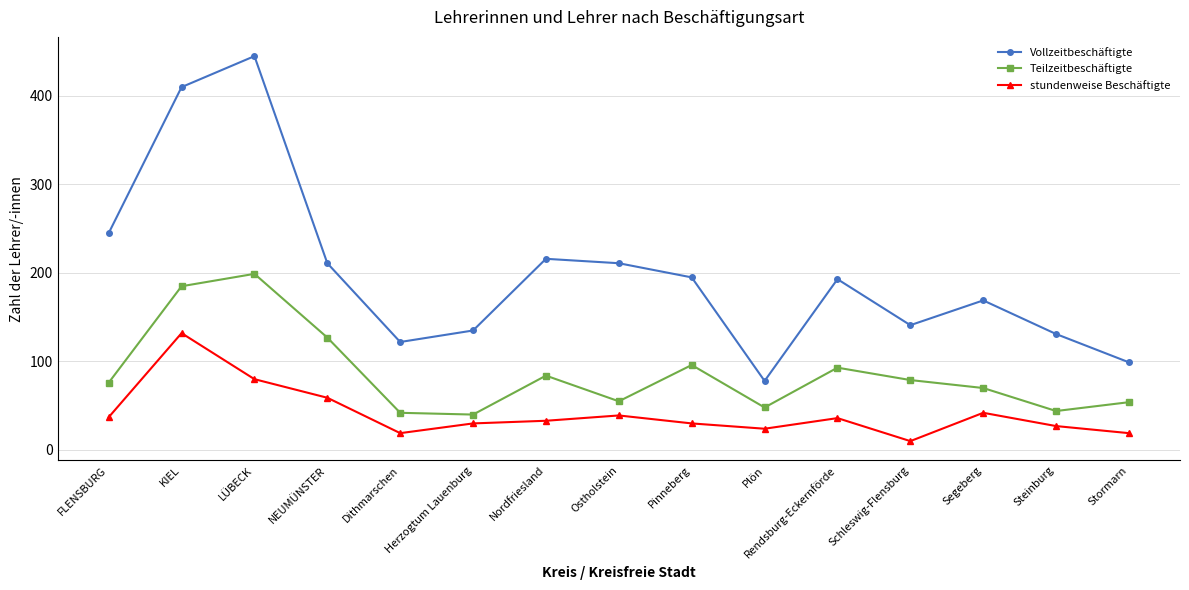

What is the average value of the Teilzeitbeschäftigte series?

86